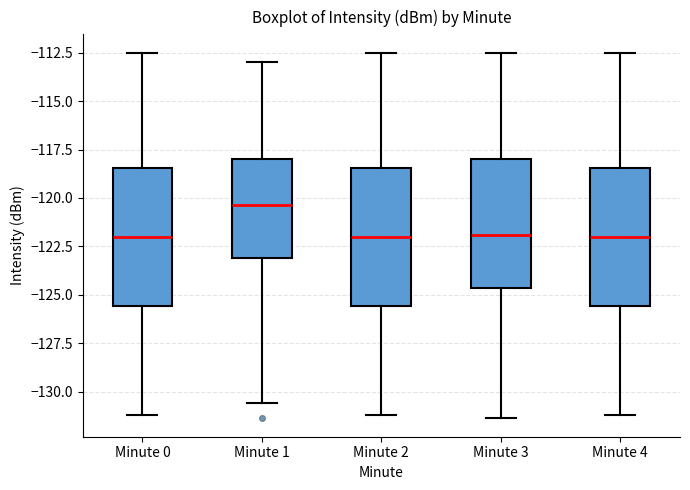

Reading left to right, read every box against the y-axis: the position of its median line, the range the box covers, and the ends of its whiskers. The values are not printed on the chart, so give them approximately, as read against the axis.

Minute 0: median -122.0, box -125.5 to -118.5, whiskers -131.0 to -112.5
Minute 1: median -120.5, box -123.0 to -118.0, whiskers -130.5 to -113.0
Minute 2: median -122.0, box -125.5 to -118.5, whiskers -131.0 to -112.5
Minute 3: median -122.0, box -124.5 to -118.0, whiskers -131.5 to -112.5
Minute 4: median -122.0, box -125.5 to -118.5, whiskers -131.0 to -112.5